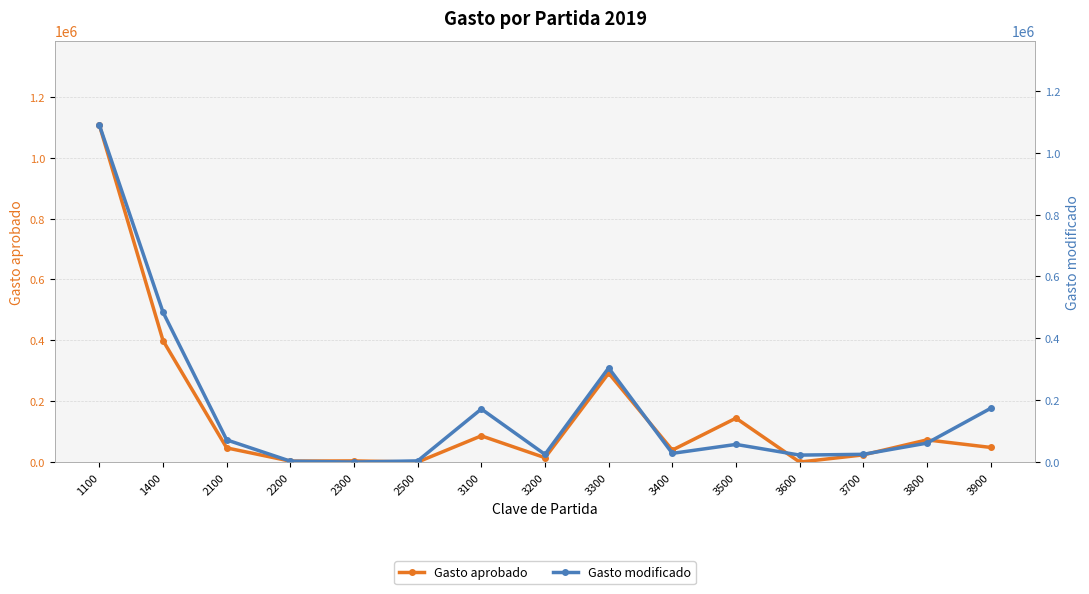

Is this an area chart (filled region under the line)?

No